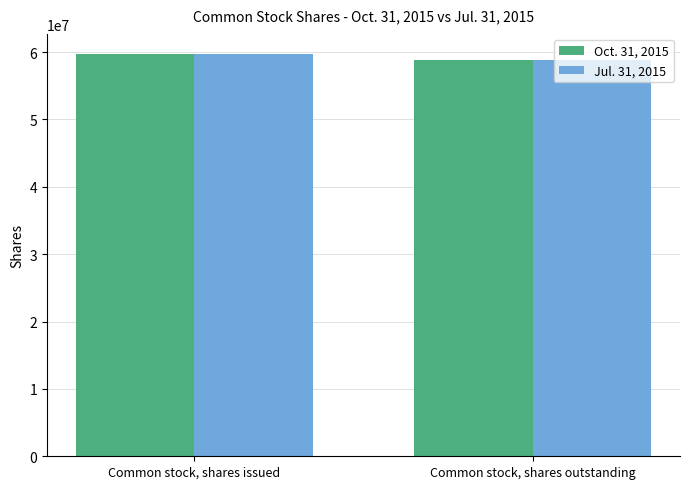

The Jul. 31, 2015 series shows 12129392 at Common stock, shares outstanding. True or false?

False